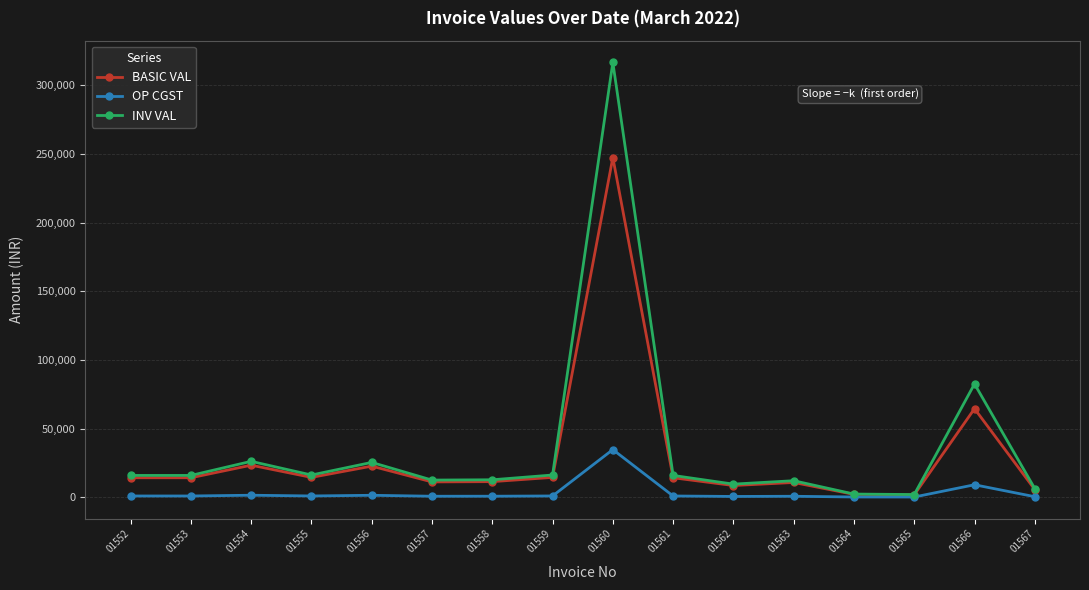

Which series has the largest total across all categories?

INV VAL